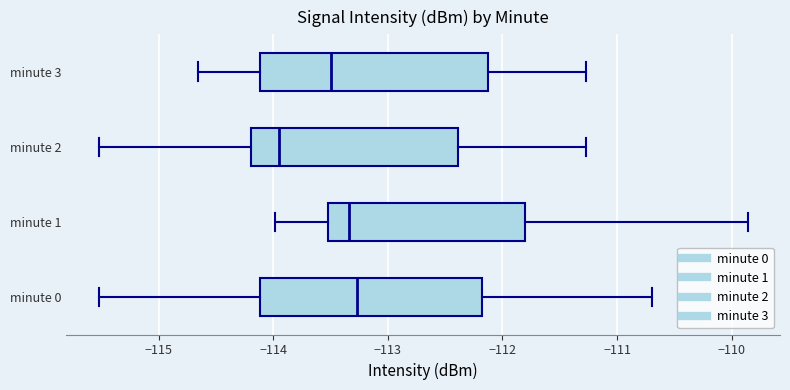

Reading bottom to top, read every box against the x-axis: the position of its median line, the range the box covers, and the ends of its whiskers. The values are not printed on the chart, so give them approximately, as read against the axis.

minute 0: median -113.3, box -114.1 to -112.2, whiskers -115.5 to -110.7
minute 1: median -113.3, box -113.5 to -111.8, whiskers -114.0 to -109.9
minute 2: median -113.9, box -114.2 to -112.4, whiskers -115.5 to -111.3
minute 3: median -113.5, box -114.1 to -112.1, whiskers -114.7 to -111.3